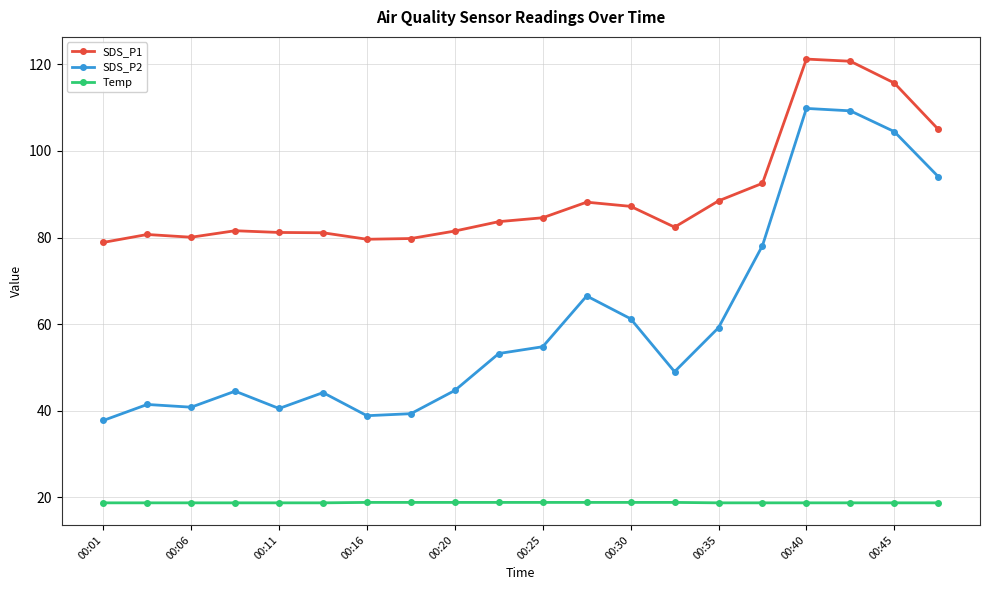

True or false: SDS_P2 and SDS_P1 cross at least once.

False